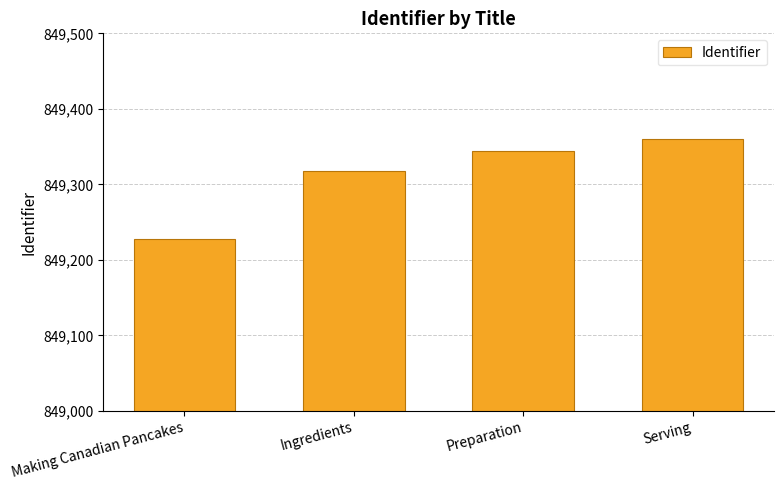

How many values are below 849344?

2